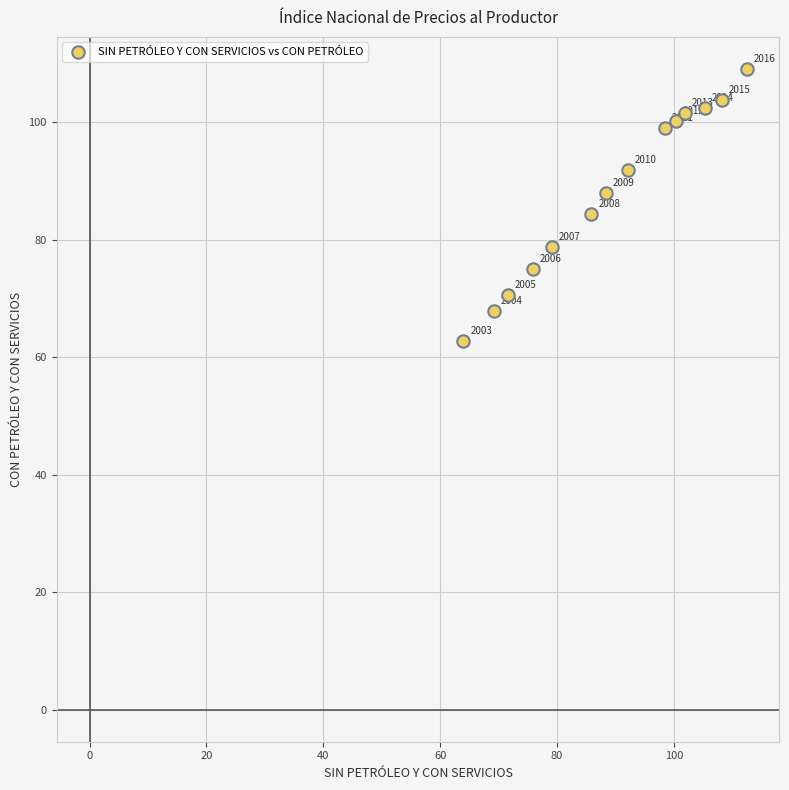

What Y value in the scatter plot is closest to 85?

84.4